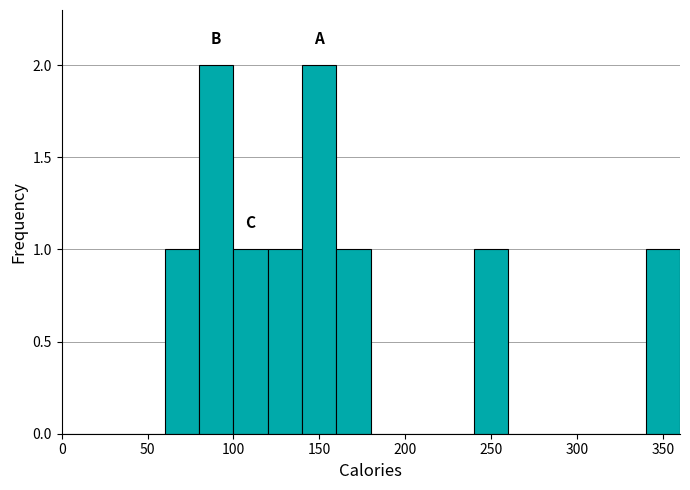

Reading left to right, list every bar in this chart as the range it spans on the x-axis followed by its height. The values are not printed on the chart, so give them approximately, as read against the axis.

0 to 20: 0
20 to 40: 0
40 to 60: 0
60 to 80: 1
80 to 100: 2
100 to 120: 1
120 to 140: 1
140 to 160: 2
160 to 180: 1
180 to 200: 0
200 to 220: 0
220 to 240: 0
240 to 260: 1
260 to 280: 0
280 to 300: 0
300 to 320: 0
320 to 340: 0
340 to 360: 1